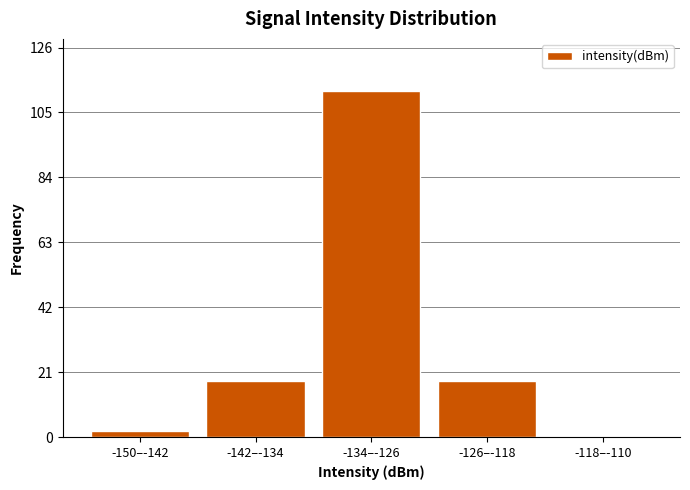

Reading right to left, list all the values displayed in this chart.

-118–-110=0	-126–-118=18	-134–-126=112	-142–-134=18	-150–-142=2